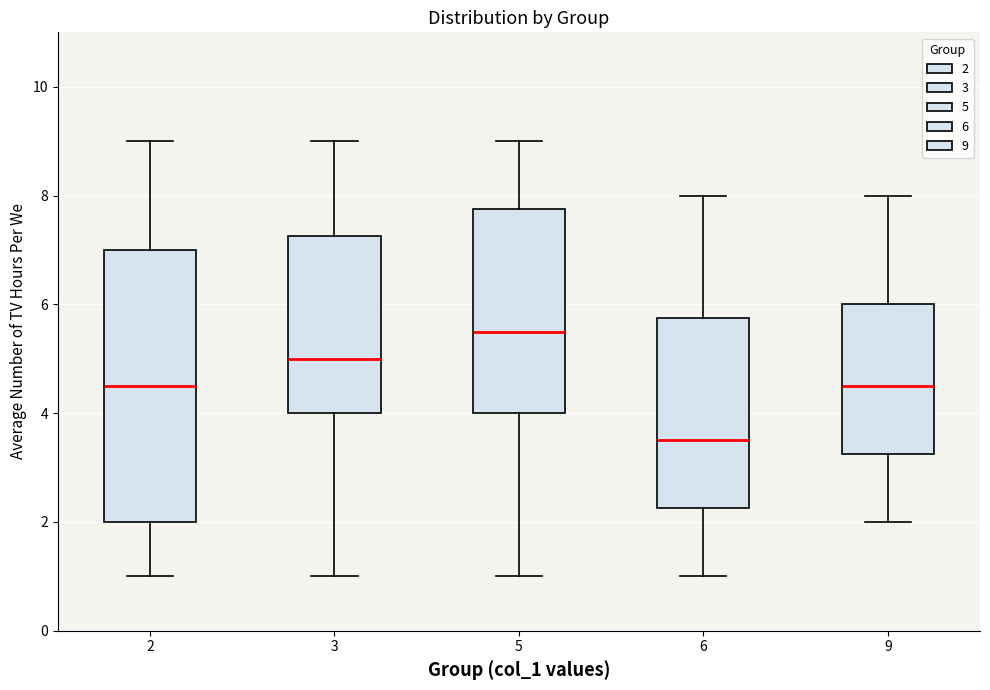

Reading left to right, transcribe this box plot: for each box, give where its median line is, the range the box spans, and where its two whiskers end, as read against the y-axis. The values are not printed on the chart, so give them approximately, as read against the axis.

2: median 4.6, box 2.0 to 7.0, whiskers 1.0 to 9.0
3: median 5.0, box 4.0 to 7.2, whiskers 1.0 to 9.0
5: median 5.6, box 4.0 to 7.8, whiskers 1.0 to 9.0
6: median 3.6, box 2.2 to 5.8, whiskers 1.0 to 8.0
9: median 4.6, box 3.2 to 6.0, whiskers 2.0 to 8.0